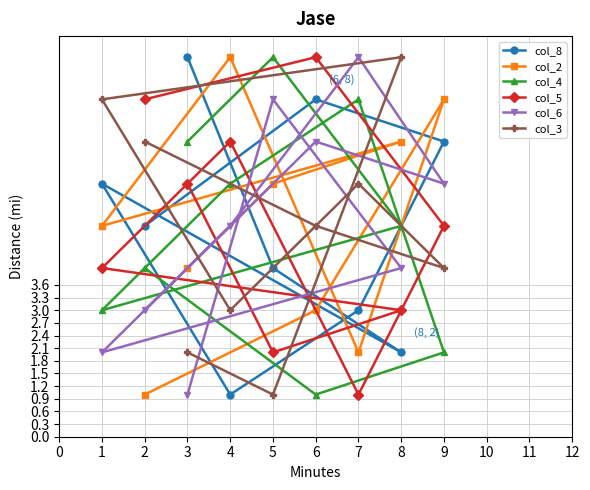

How many series are shown in this chart?

6